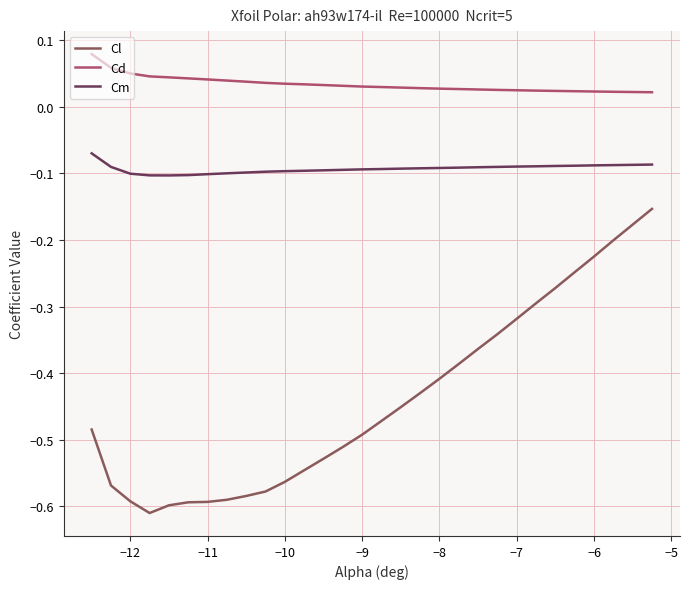

True or false: Cm and Cd intersect in this chart.

False